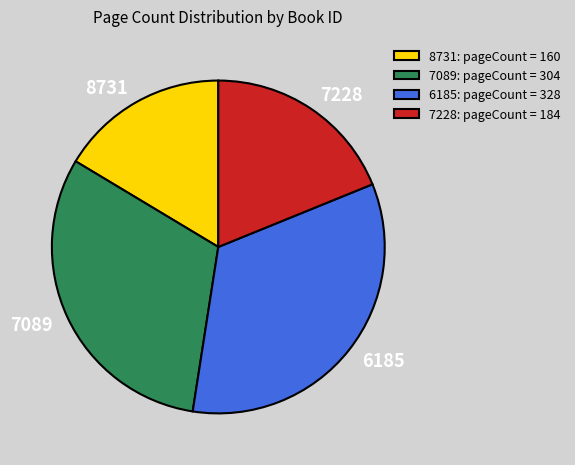

How many segments does this pie chart have?

4